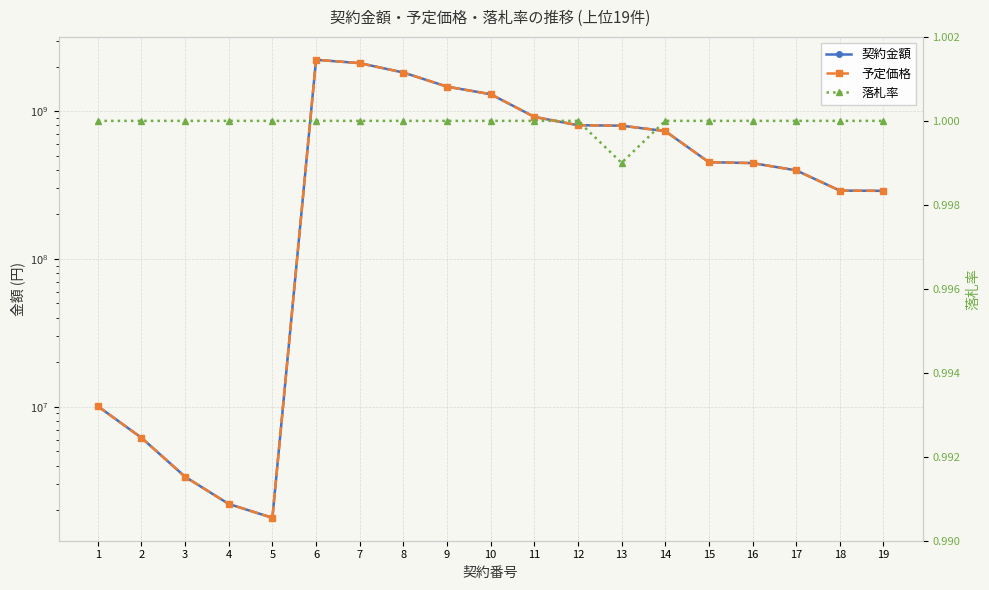

What is the total value across all series at 10?

2600320801.0